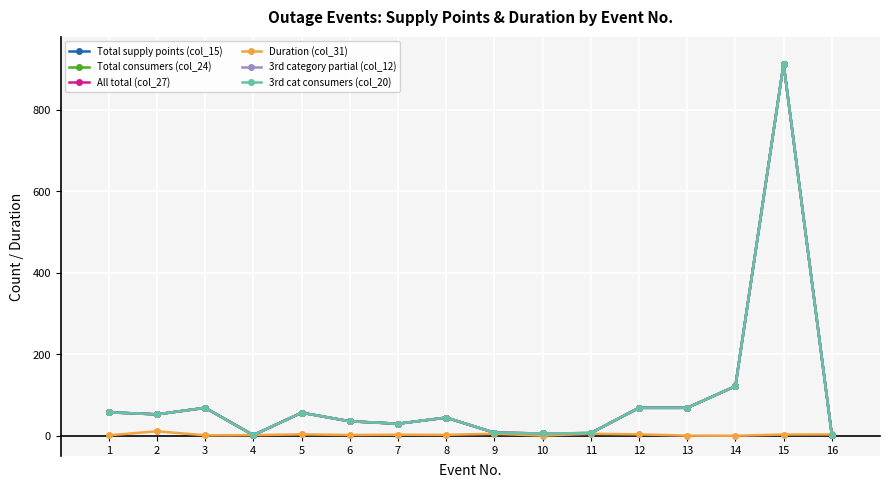

Which series has the widest spread of values?

Total supply points (col_15)